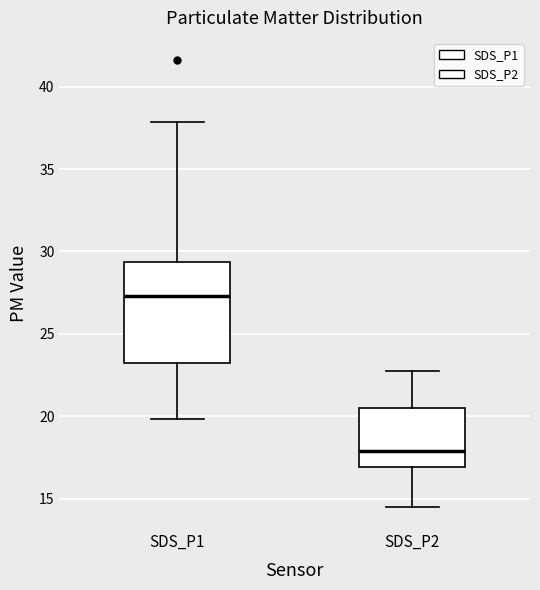

Where does the lower whisker of the box for SDS_P1 end on the y-axis? The values are not printed on the chart, so give them approximately, as read against the axis.

20.0